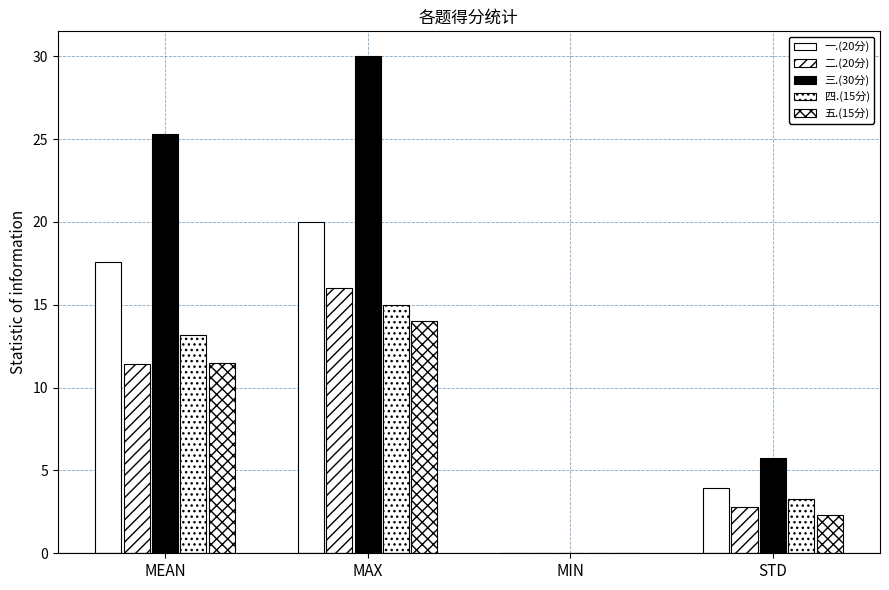

Which category has the highest value in the 四.(15分) series?

MAX